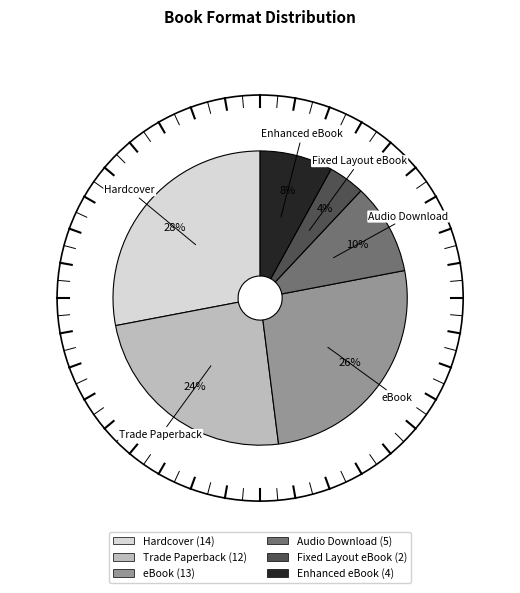

To the nearest percent, what is the difference between the Enhanced eBook and Trade Paperback slice percentages?

16%